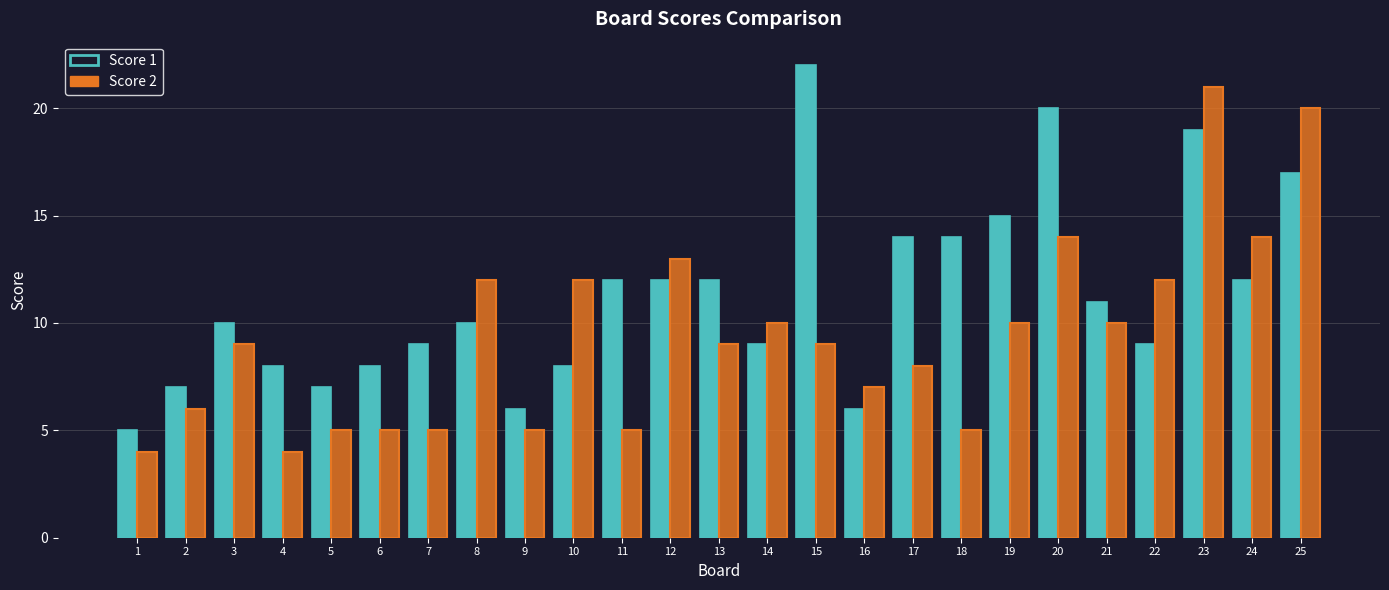

What is the sum of all Score 2 values?

234